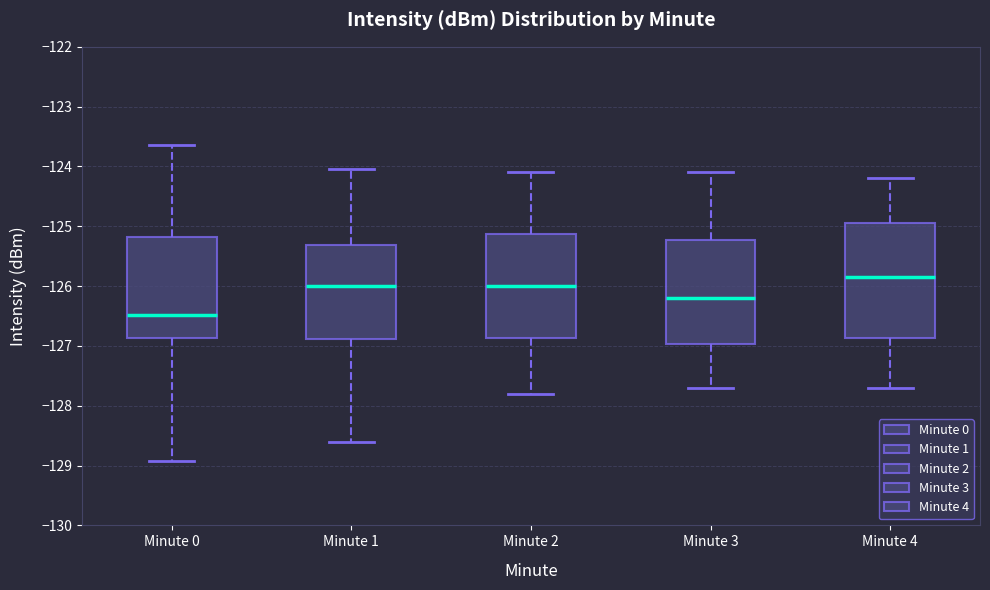

Which box is the tallest, from its lower edge to its upper edge?

Minute 4